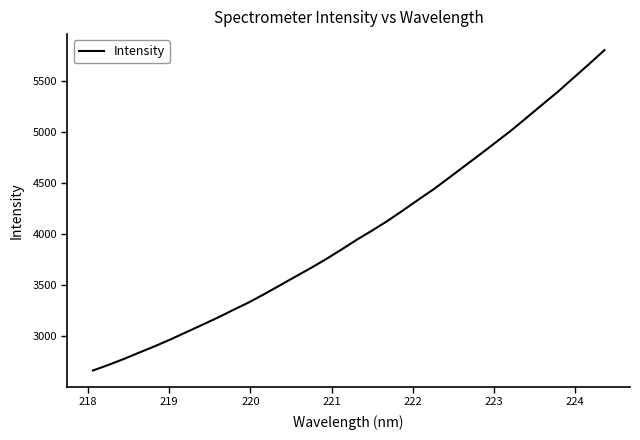

What is the smallest value displayed?

2665.7